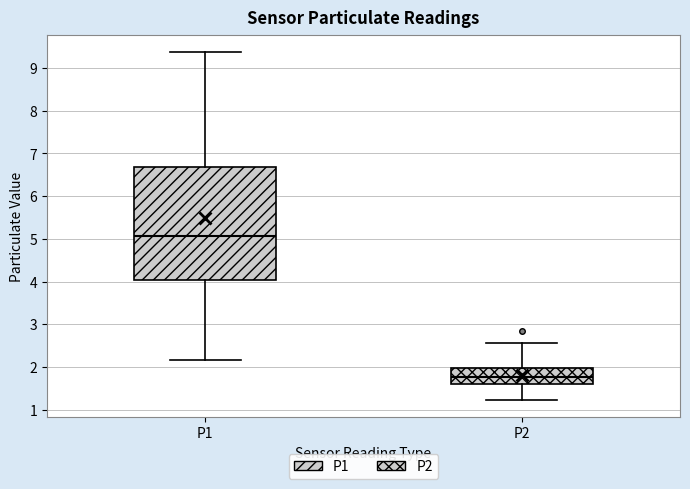

Which box's median line is the highest?

P1